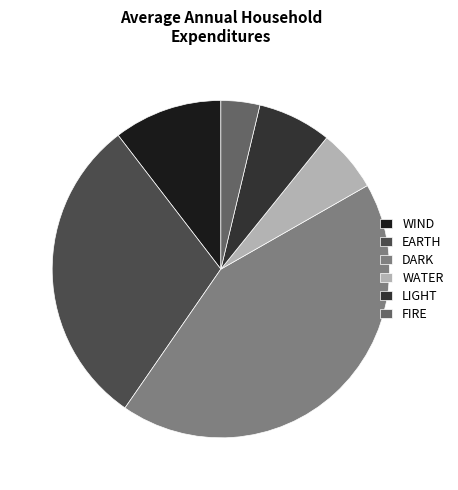

Approximately how many times larger is the value at FIRE compared to WATER?

0.6